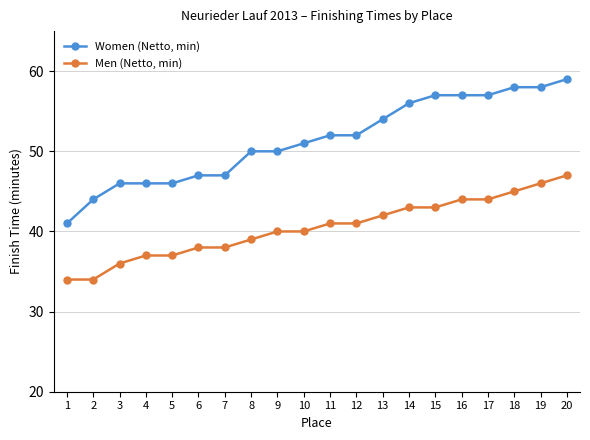

Which series has the largest total across all categories?

Women (Netto, min)